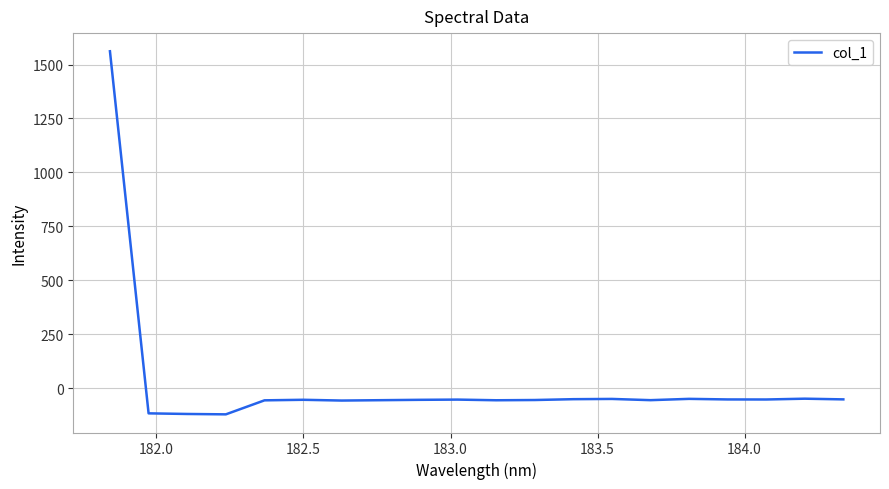

What is the smallest value displayed?

-120.6